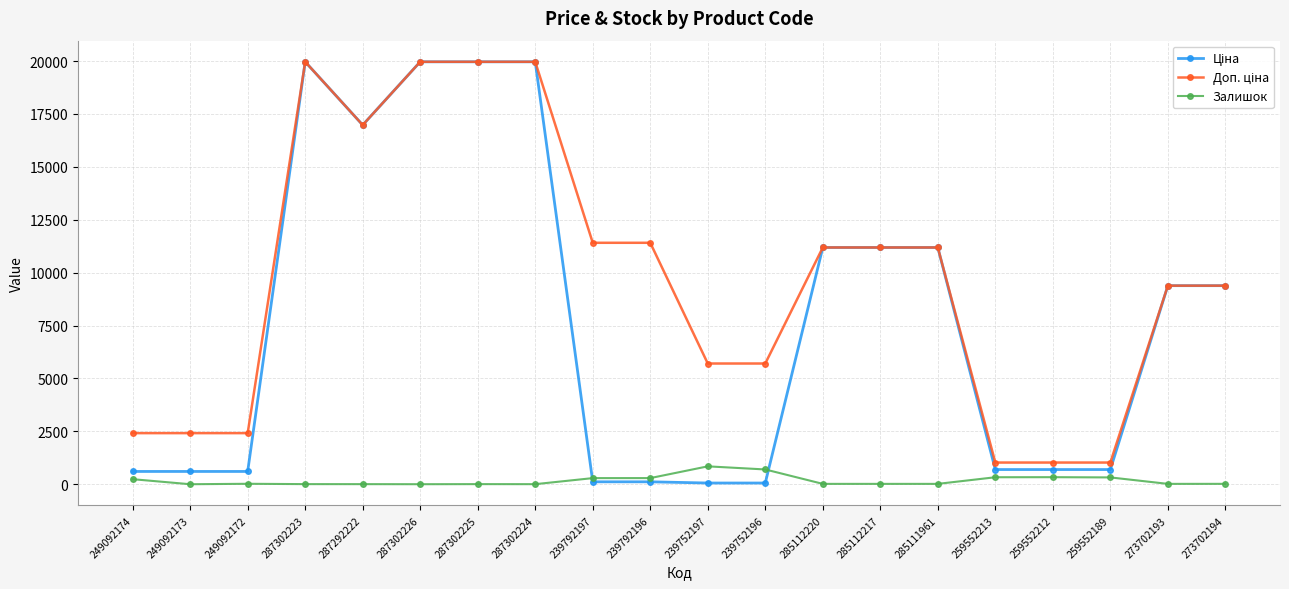

How many values in the Залишок series are below 18?

10